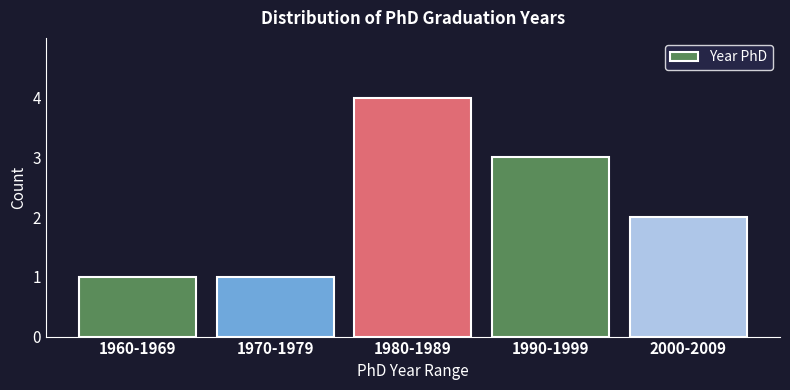

Reading right to left, extract all data points from this chart.

2000-2009=2	1990-1999=3	1980-1989=4	1970-1979=1	1960-1969=1